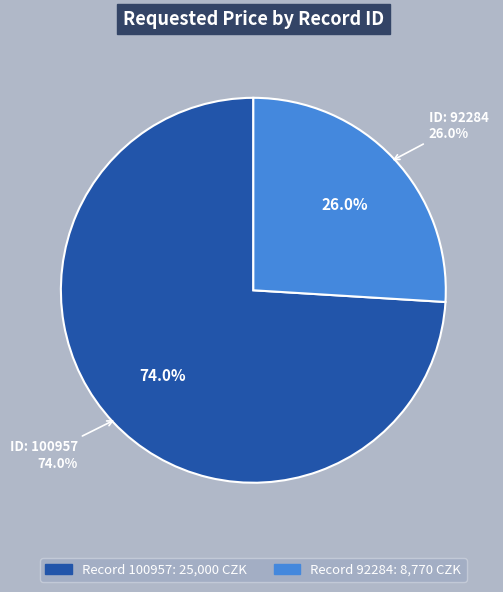

Which slice is the smallest?

92284